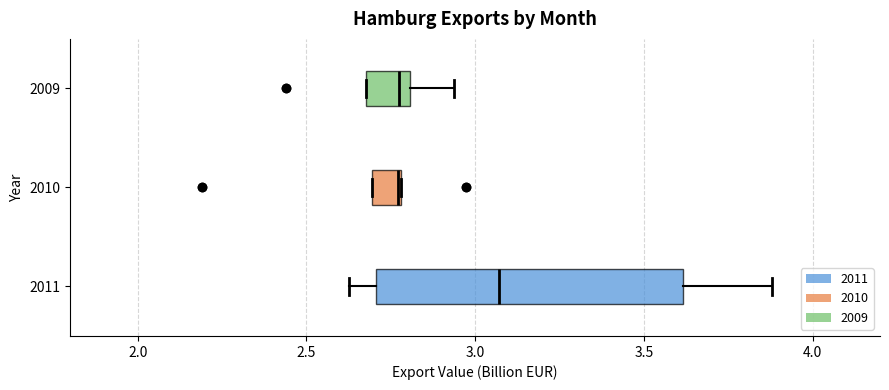

Reading bottom to top, transcribe this box plot: for each box, give where its median line is, the range the box spans, and where its two whiskers end, as read against the x-axis. The values are not printed on the chart, so give them approximately, as read against the axis.

2011: median 3.05, box 2.70 to 3.60, whiskers 2.65 to 3.90
2010: median 2.75 (drawn on the box's right edge), box 2.70 to 2.80, whiskers 2.70 to 2.80
2009: median 2.75, box 2.70 to 2.80, whiskers 2.70 to 2.95